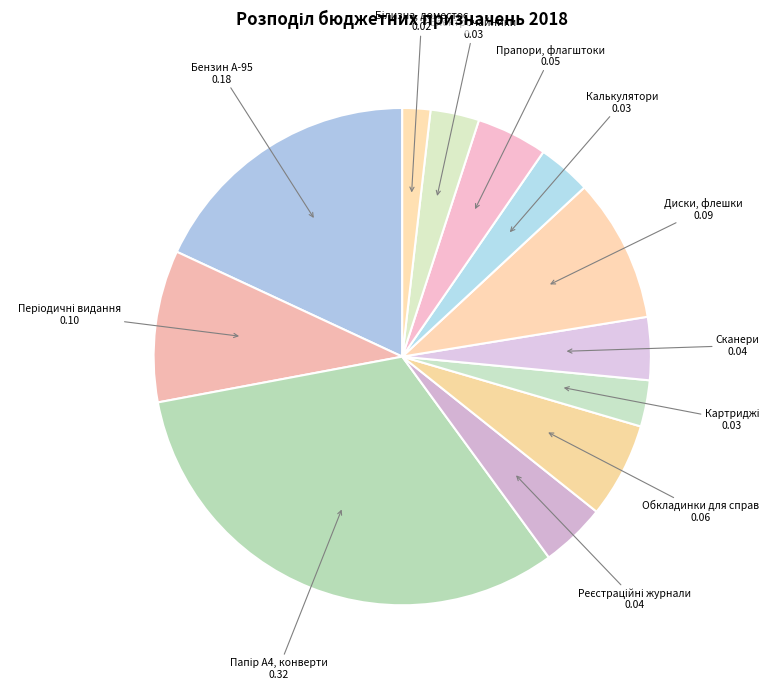

How many segments does this pie chart have?

12